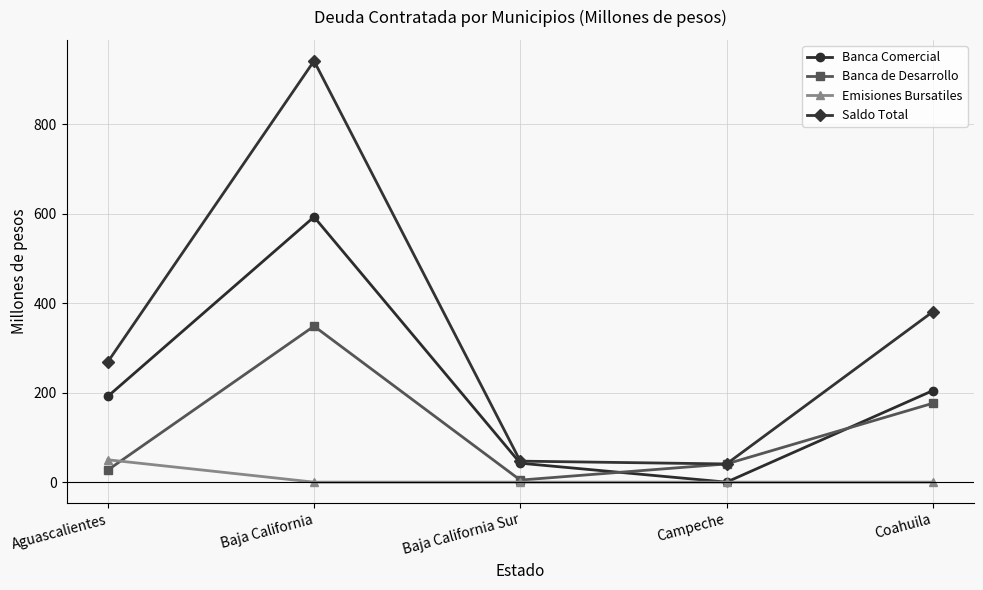

True or false: Emisiones Bursatiles and Saldo Total cross at least once.

False